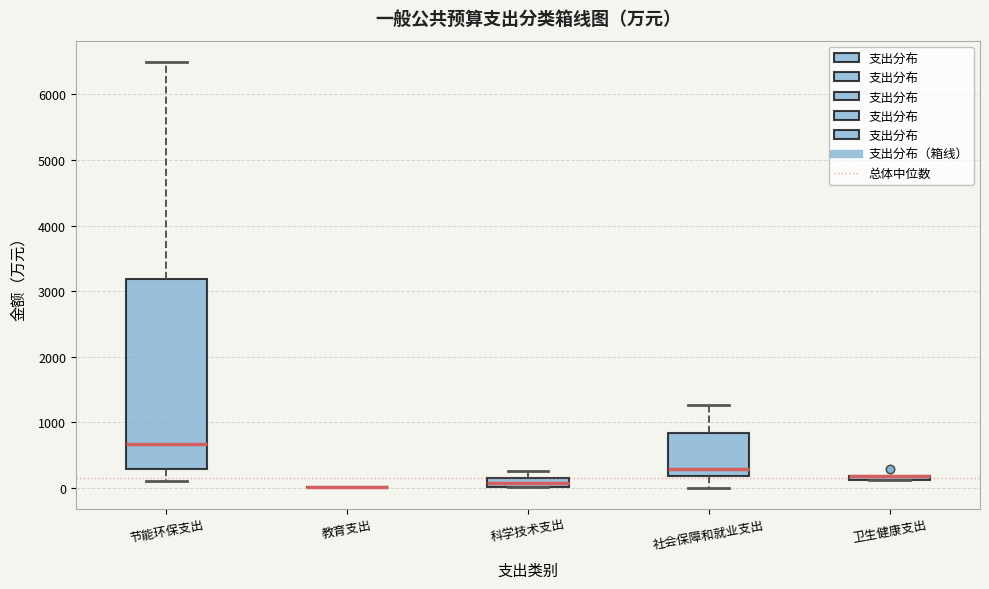

Comparing the boxes themselves (not the whiskers), which one is the tallest?

节能环保支出